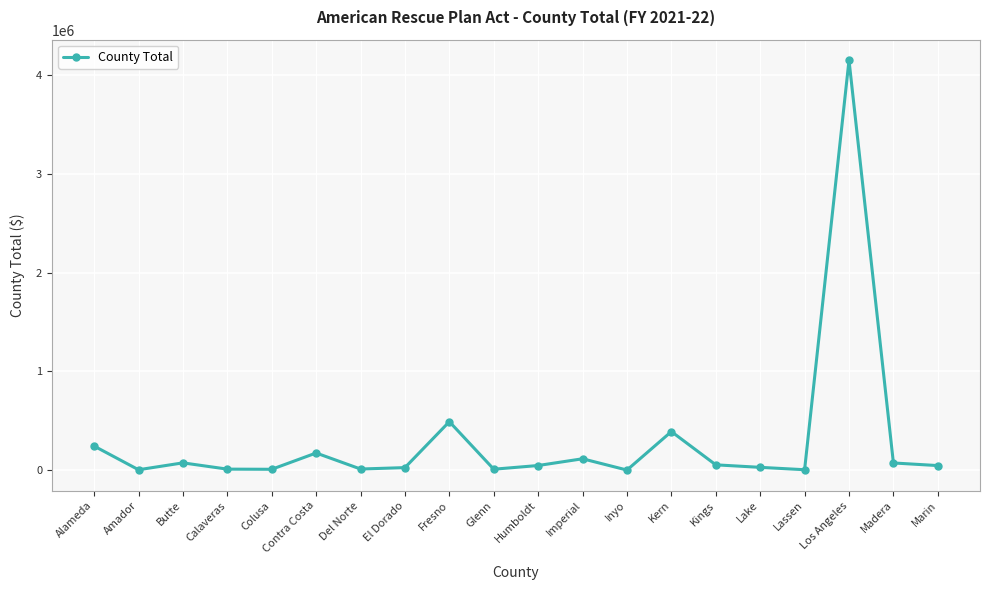

Where is the first local minimum?

Amador